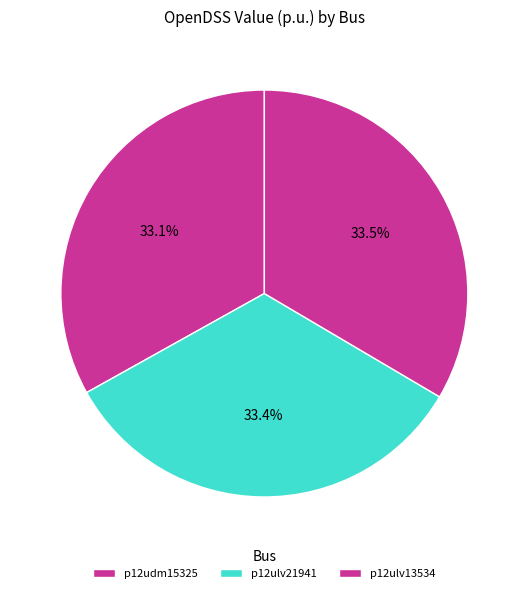

What is the largest slice in the pie chart?

p12ulv13534